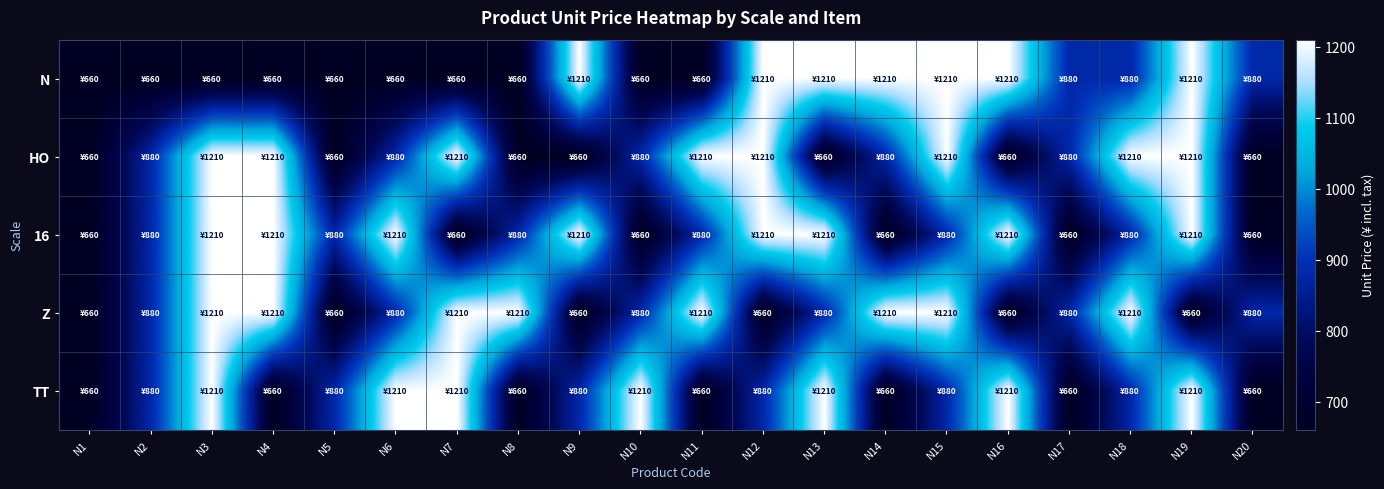

At which category is the sum across all series the highest?

N3